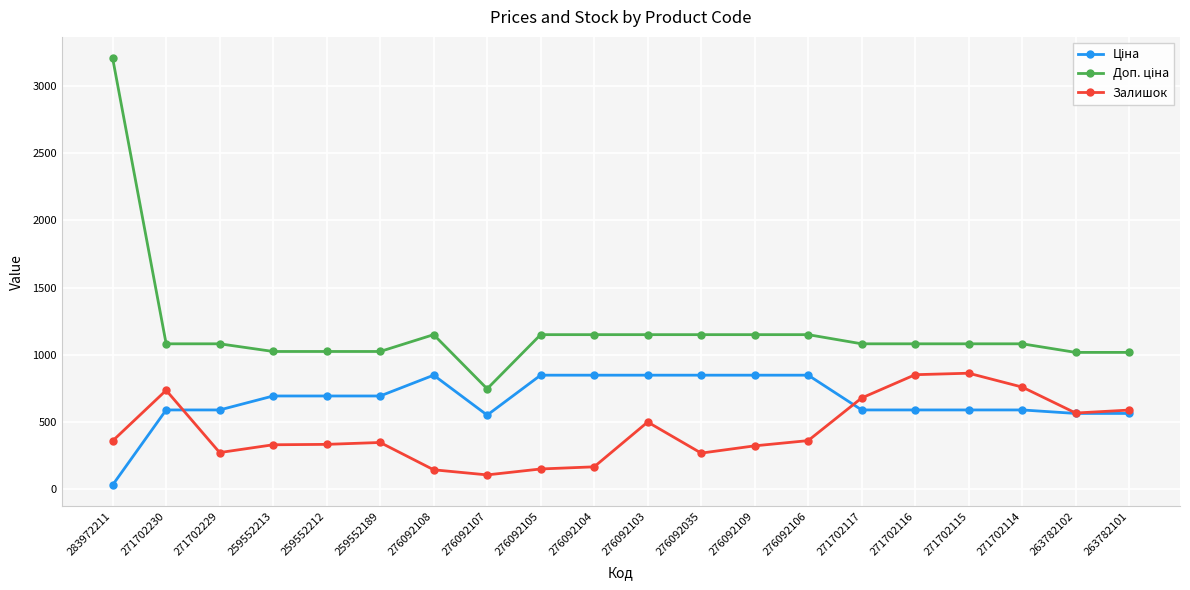

What position from the left is 276092104?

10